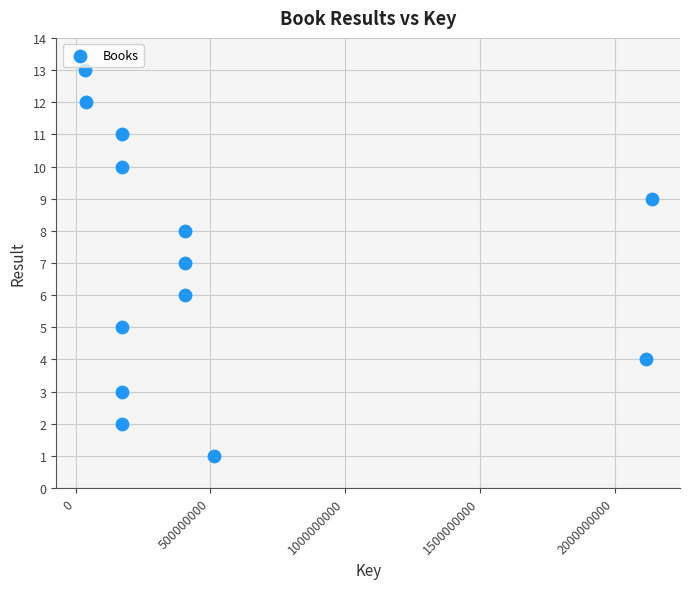

What is the range of Y values (max minus min)?

12